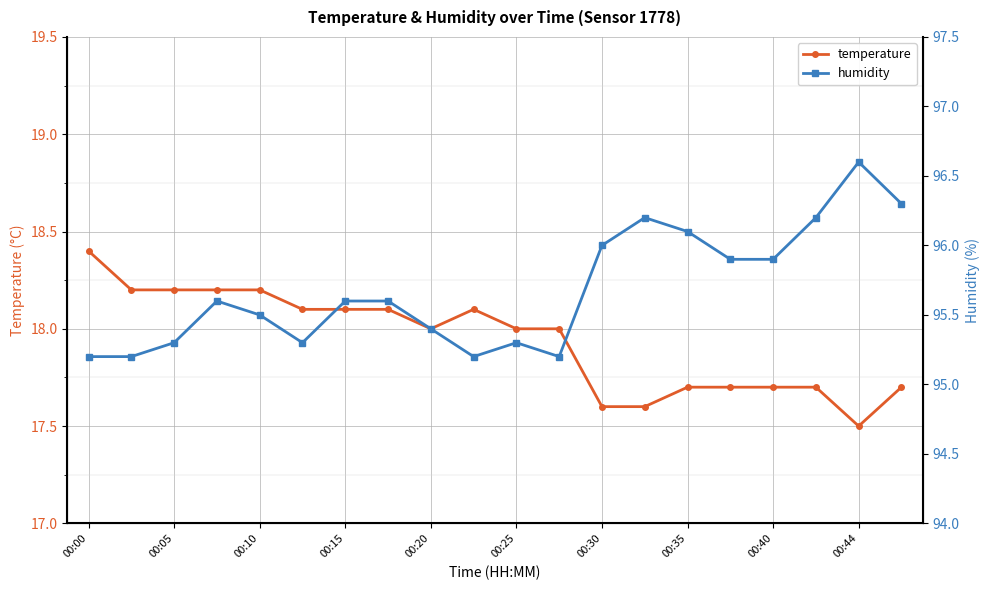

Where is temperature nearest to the value 17?

00:44